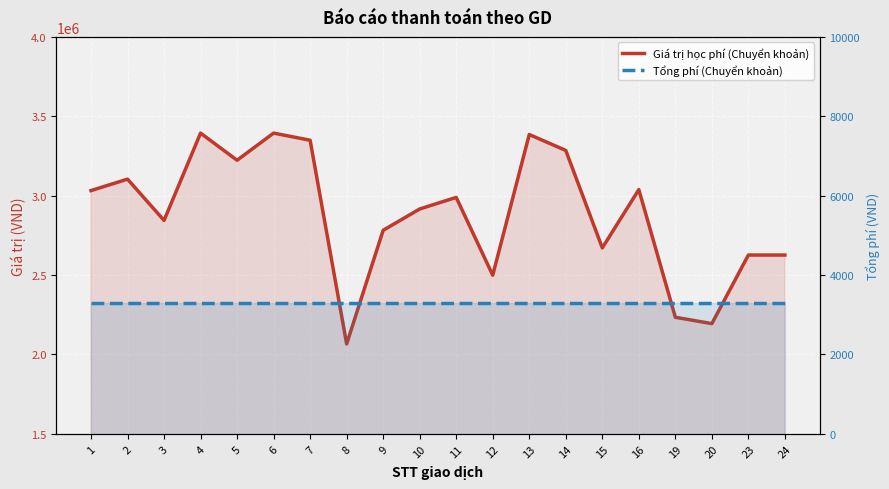

At how many categories does at least one series exceed 945403?

20